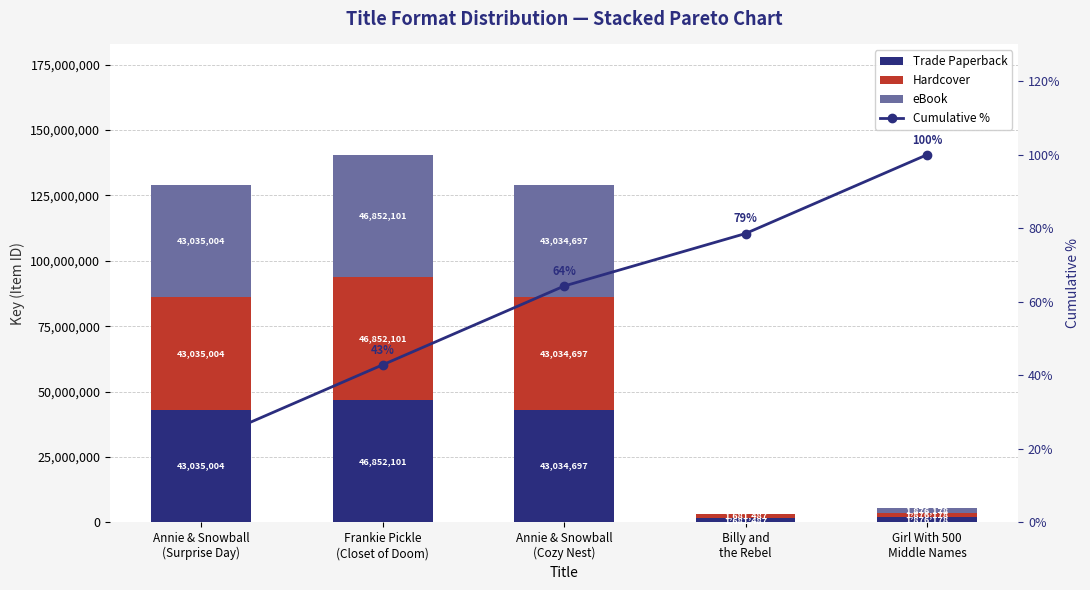

What is the maximum value for Trade Paperback?

46852101.0